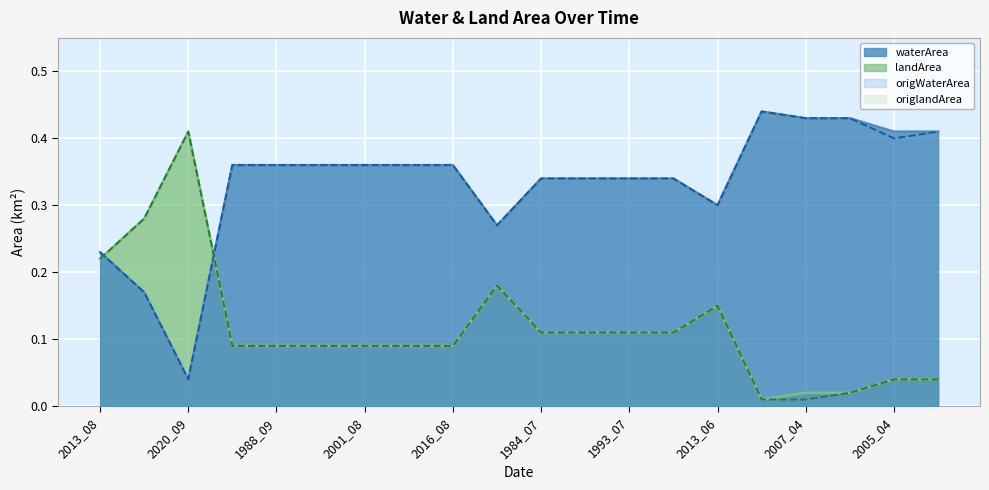

What are all the series names shown in the legend?

waterArea, landArea, origWaterArea, origlandArea